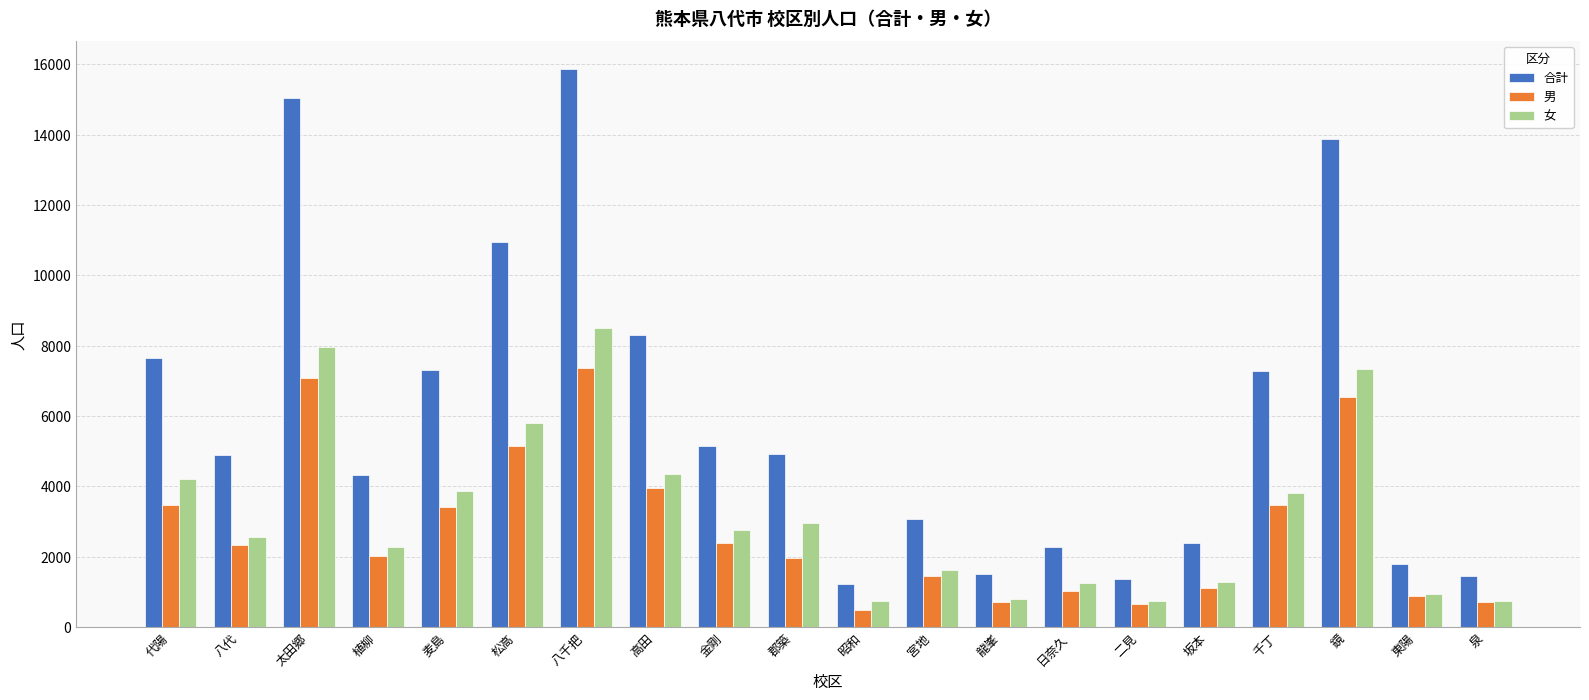

How many distinct data groups are displayed?

3